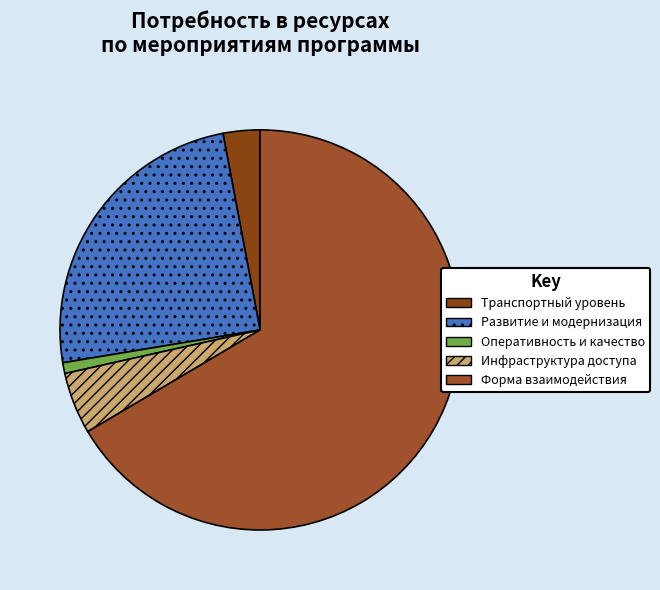

How many slices are in this pie chart?

5